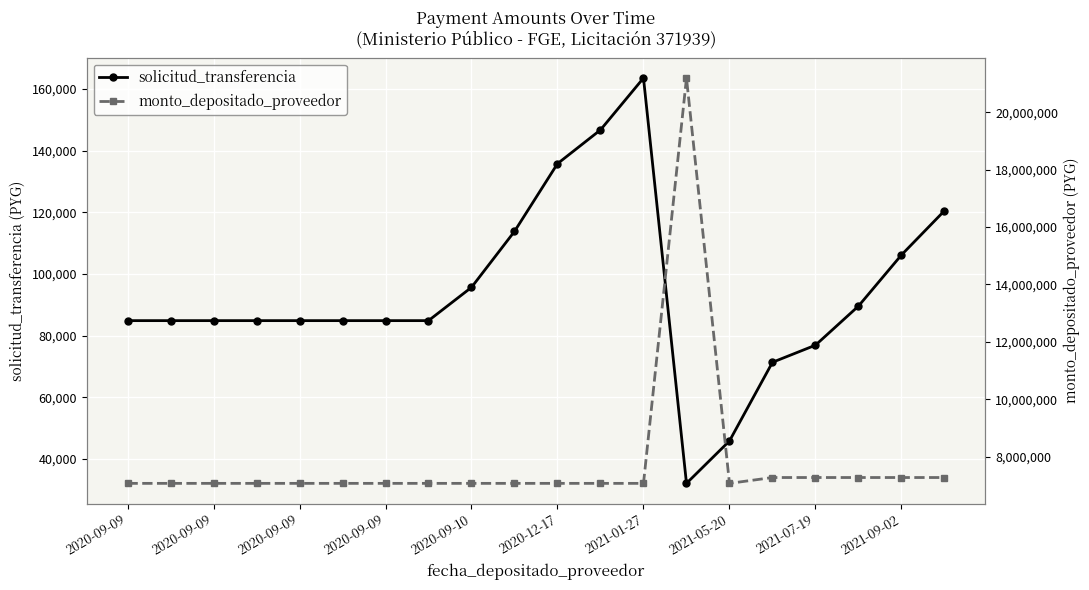

Rank the series by their average value, from highest to lowest.

monto_depositado_proveedor, solicitud_transferencia